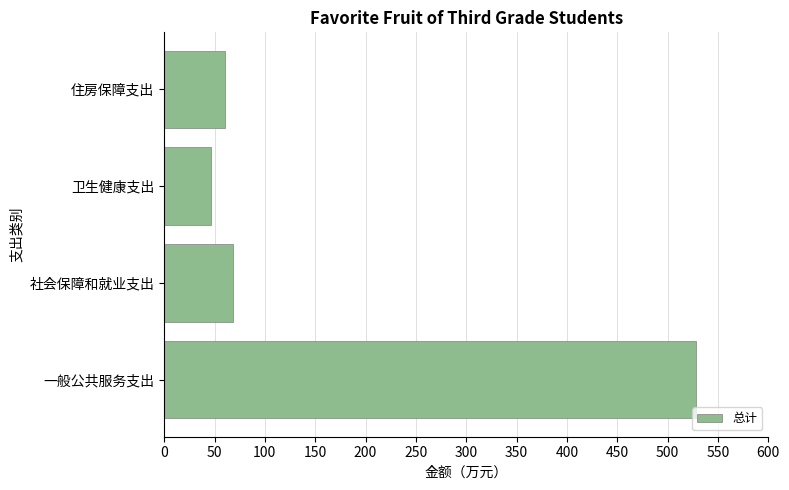

The chart shows a value of 68.6 at 社会保障和就业支出. True or false?

True